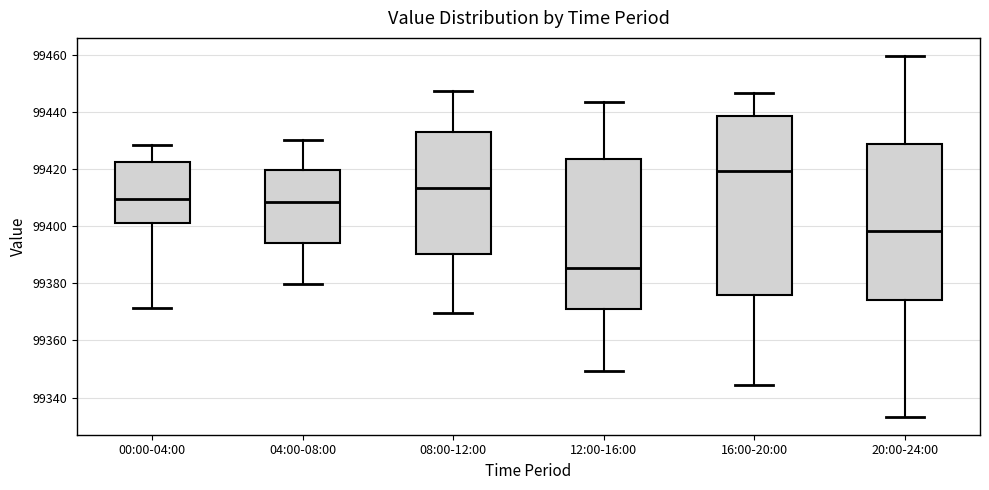

Which box is the tallest, from its lower edge to its upper edge?

16:00-20:00